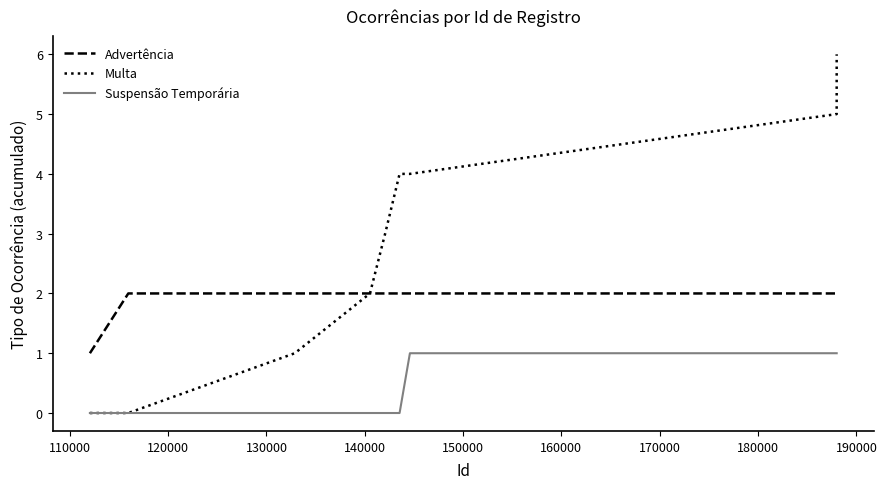

Rank the series by their maximum value, from highest to lowest.

Multa, Advertência, Suspensão Temporária